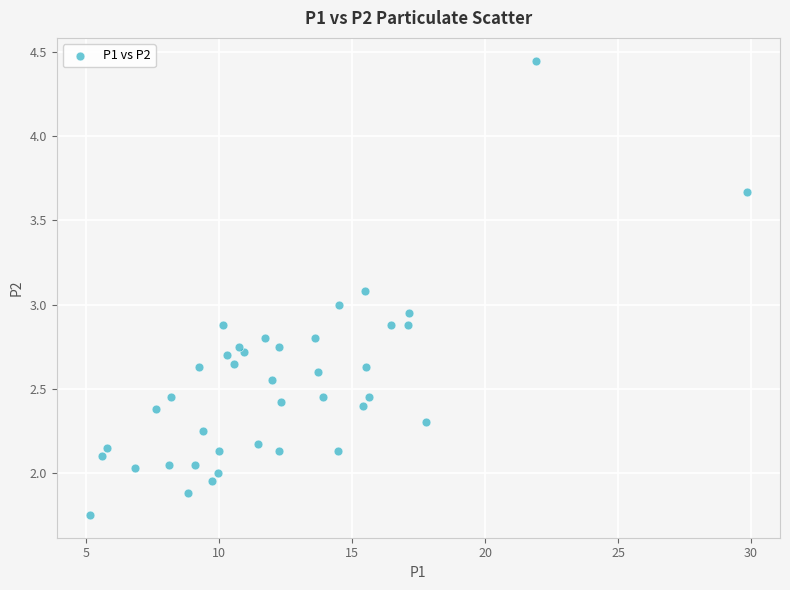

What is the range of Y values (max minus min)?

2.7